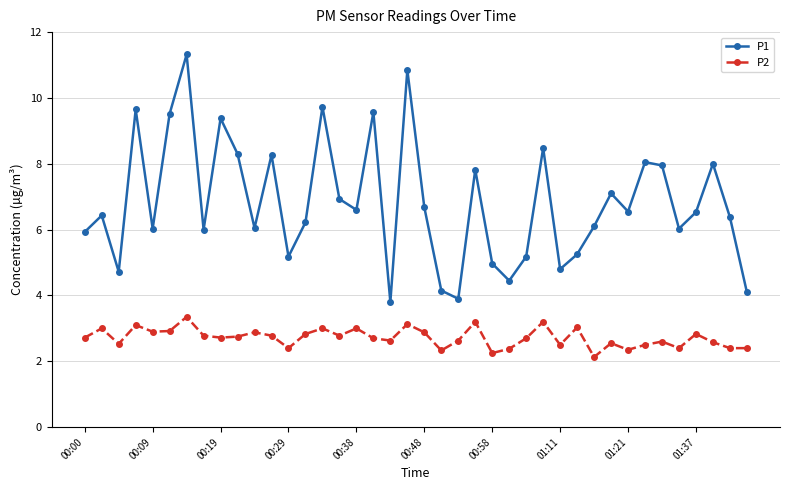

How many lines are shown in the chart?

2